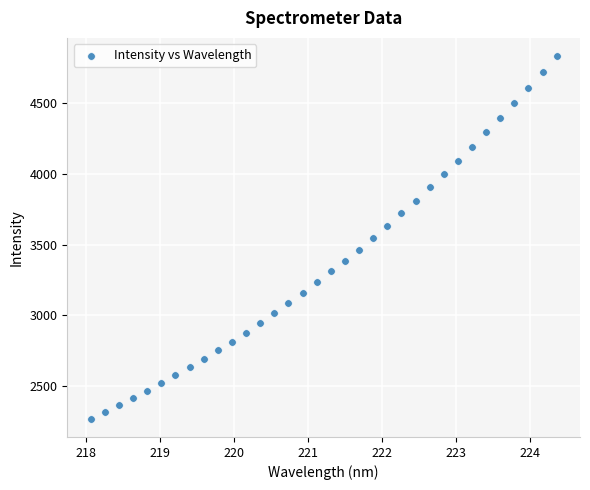

What is the range of X values (max minus min)?

6.3